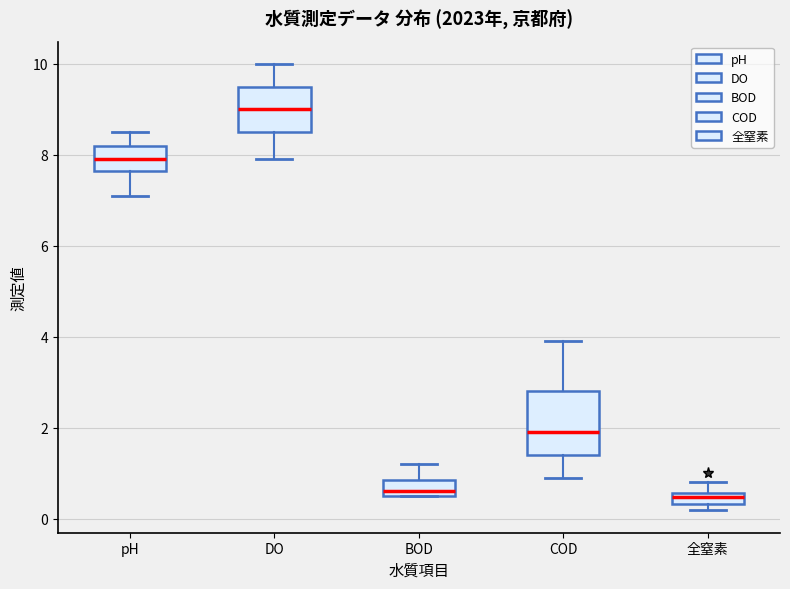

Which box's median line is the highest?

DO